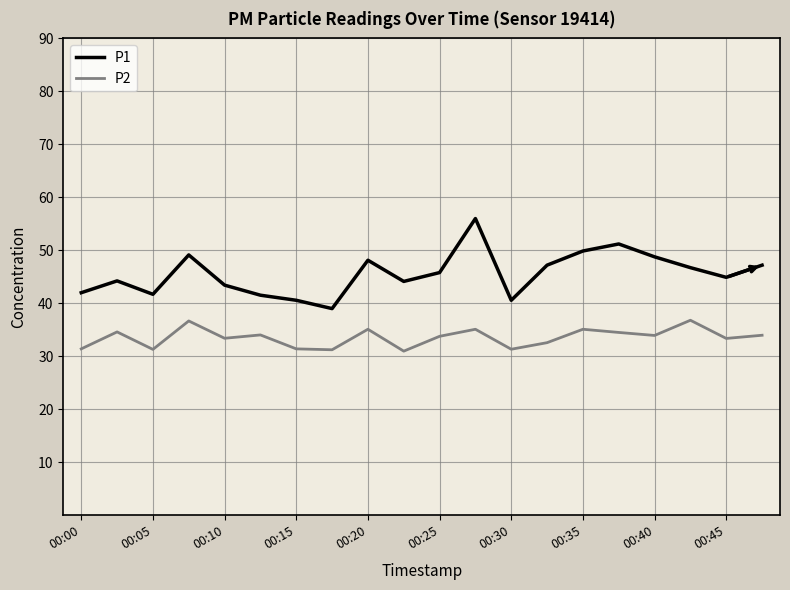

What is the smallest value displayed?

31.0